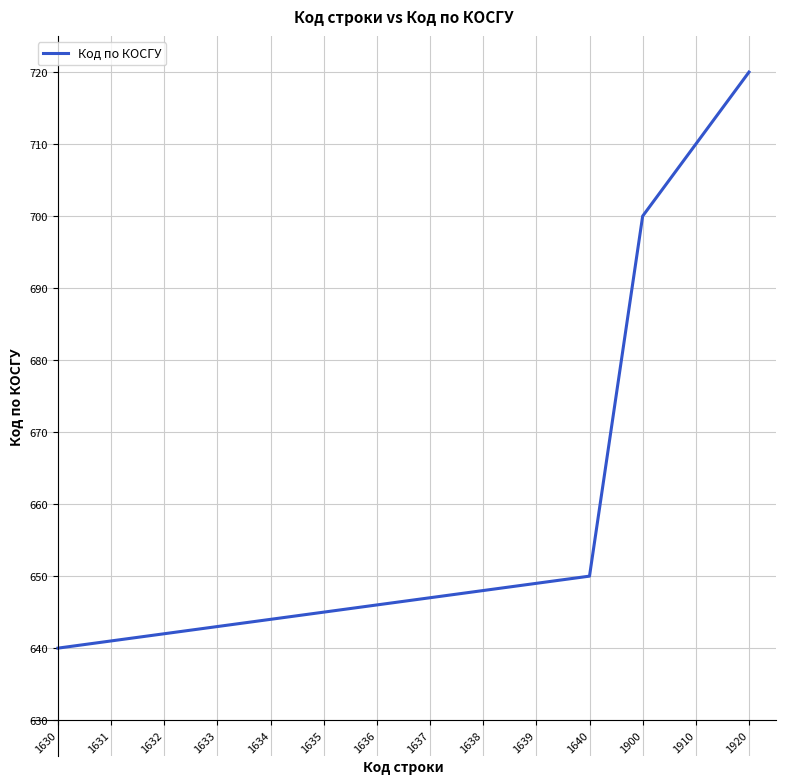

Reading left to right, transcribe all the data shown in this chart.

640	641	642	643	644	645	646	647	648	649	650	700	710	720